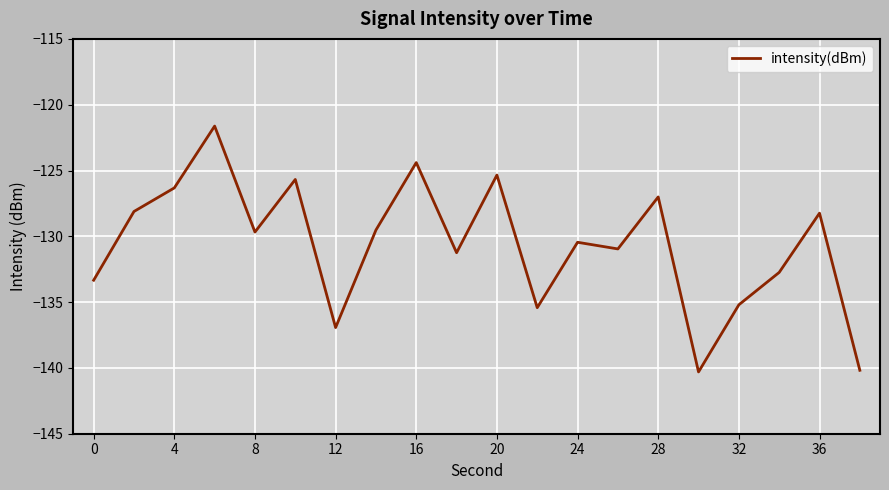

What is the smallest value displayed?

-140.3